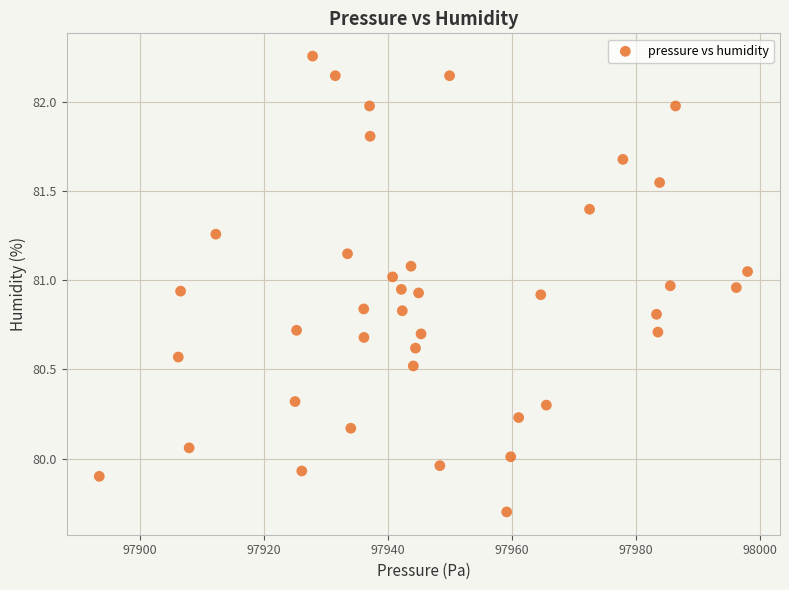

What is the range of Y values (max minus min)?

2.6